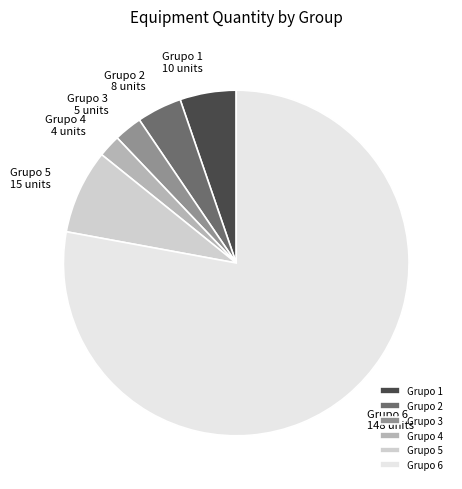

Does Grupo 3 represent more than half of the total?

No